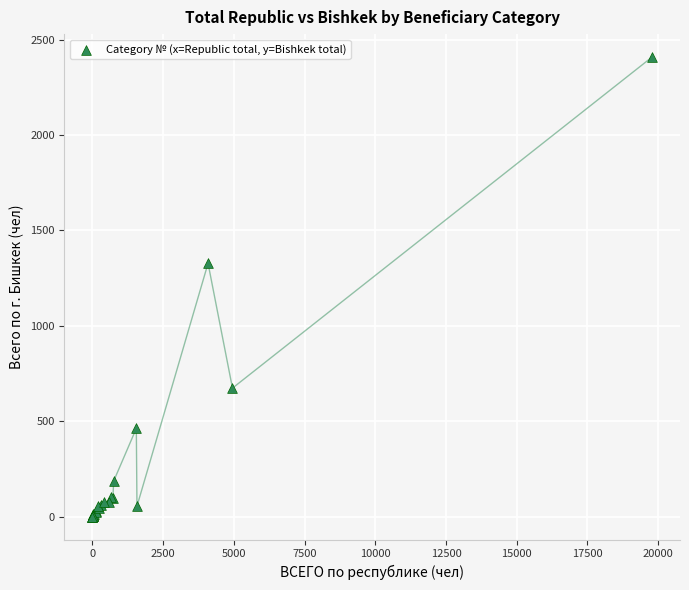

What Y value in the scatter plot is closest to 1204?

1327